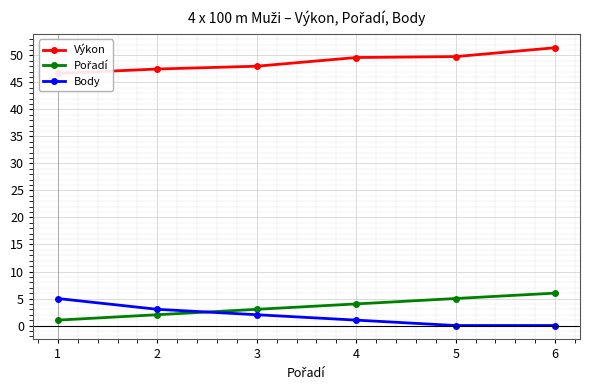

Which series has the largest total across all categories?

Výkon